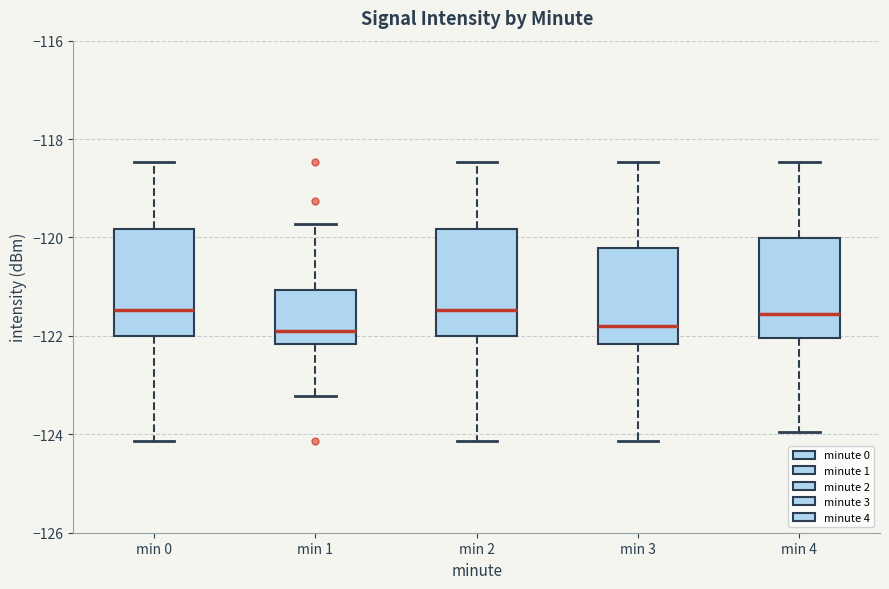

Reading left to right, transcribe this box plot: for each box, give where its median line is, the range the box spans, and where its two whiskers end, as read against the y-axis. The values are not printed on the chart, so give them approximately, as read against the axis.

min 0: median -121.4, box -122.0 to -119.8, whiskers -124.2 to -118.4
min 1: median -122.0, box -122.2 to -121.0, whiskers -123.2 to -119.8
min 2: median -121.4, box -122.0 to -119.8, whiskers -124.2 to -118.4
min 3: median -121.8, box -122.2 to -120.2, whiskers -124.2 to -118.4
min 4: median -121.6, box -122.0 to -120.0, whiskers -124.0 to -118.4